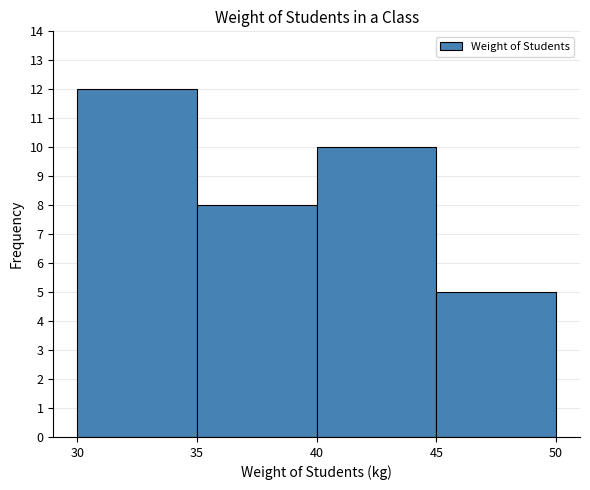

Reading left to right, transcribe this chart: for each bar, give the range it covers on the x-axis and its height. The values are not printed on the chart, so give them approximately, as read against the axis.

30 to 35: 12
35 to 40: 8
40 to 45: 10
45 to 50: 5